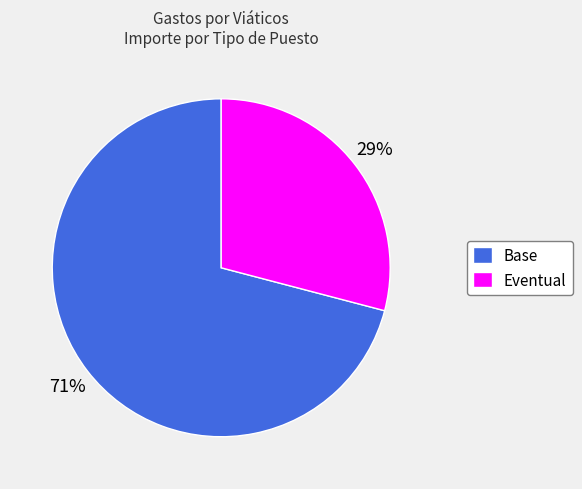

To the nearest percent, what portion does Base represent?

71%